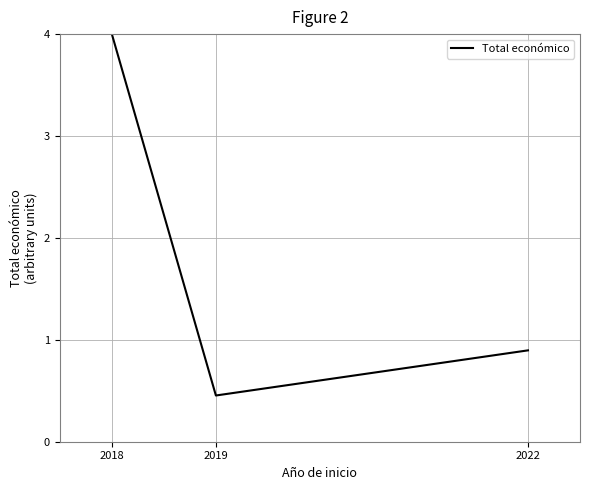

Does the chart display data point markers on the line(s)?

No